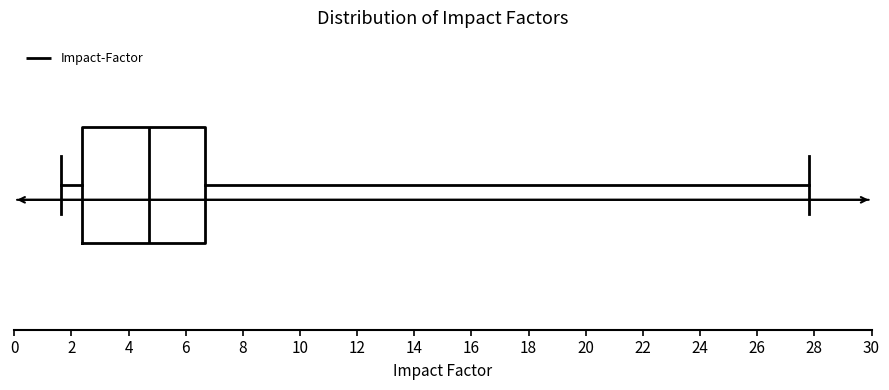

Read this box plot against the x-axis: the position of the median line, the range covered by the box, and the ends of both whiskers. The values are not printed on the chart, so give them approximately, as read against the axis.

median 4.8, box 2.4 to 6.6, whiskers 1.6 to 27.8